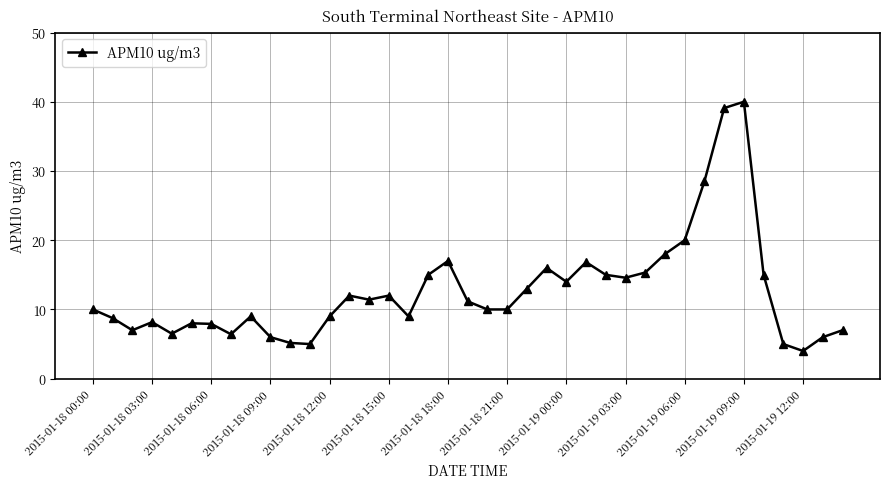

What is the minimum value shown in the chart?

4.0